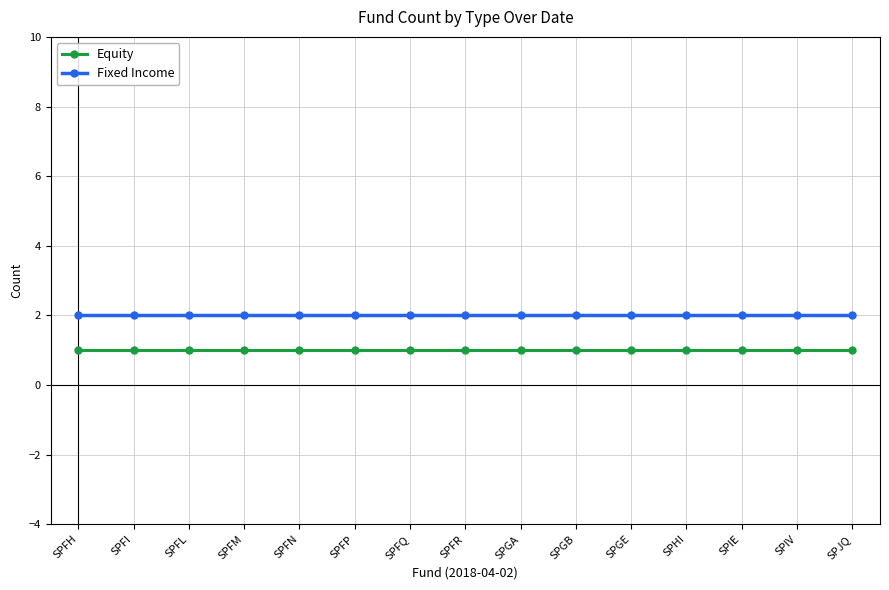

Reading right to left, list all the values displayed in this chart.

Equity: SPJQ=1	SPIV=1	SPIE=1	SPHI=1	SPGE=1	SPGB=1	SPGA=1	SPFR=1	SPFQ=1	SPFP=1	SPFN=1	SPFM=1	SPFL=1	SPFI=1	SPFH=1
Fixed Income: SPJQ=2	SPIV=2	SPIE=2	SPHI=2	SPGE=2	SPGB=2	SPGA=2	SPFR=2	SPFQ=2	SPFP=2	SPFN=2	SPFM=2	SPFL=2	SPFI=2	SPFH=2